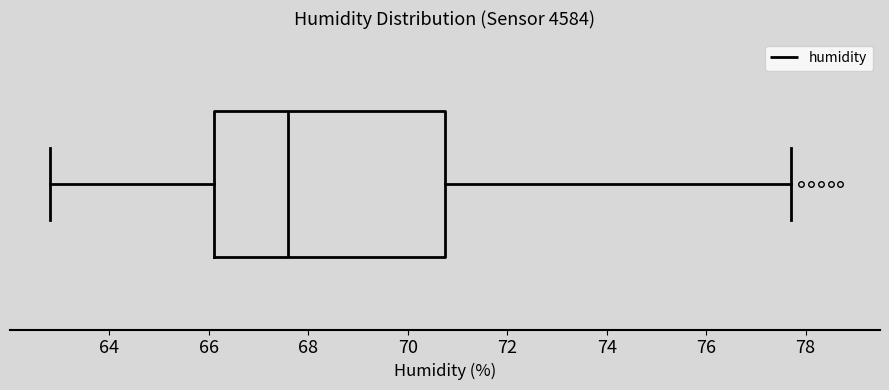

Read this box plot against the x-axis: the position of the median line, the range covered by the box, and the ends of both whiskers. The values are not printed on the chart, so give them approximately, as read against the axis.

median 67.6, box 66.2 to 70.8, whiskers 62.8 to 77.8